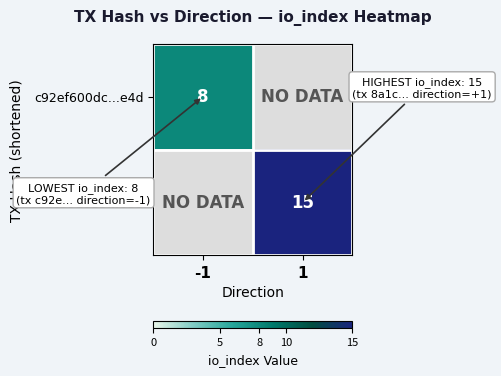

At which category is the sum across all series the highest?

1